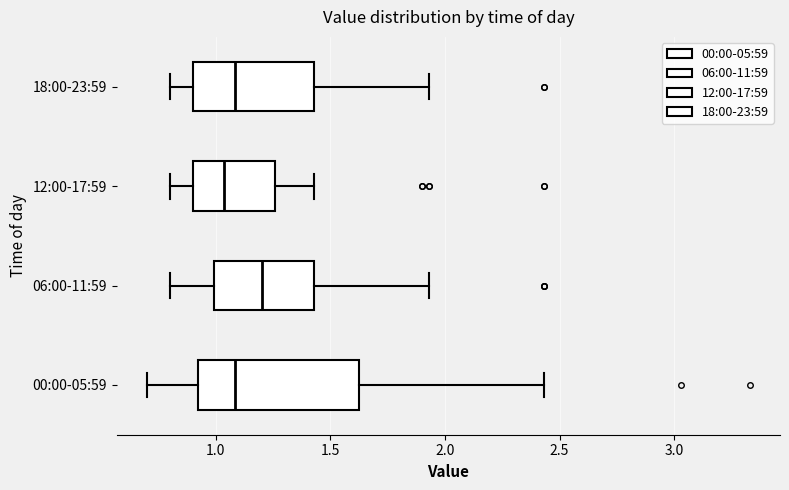

Comparing the boxes themselves (not the whiskers), which one is the widest?

00:00-05:59